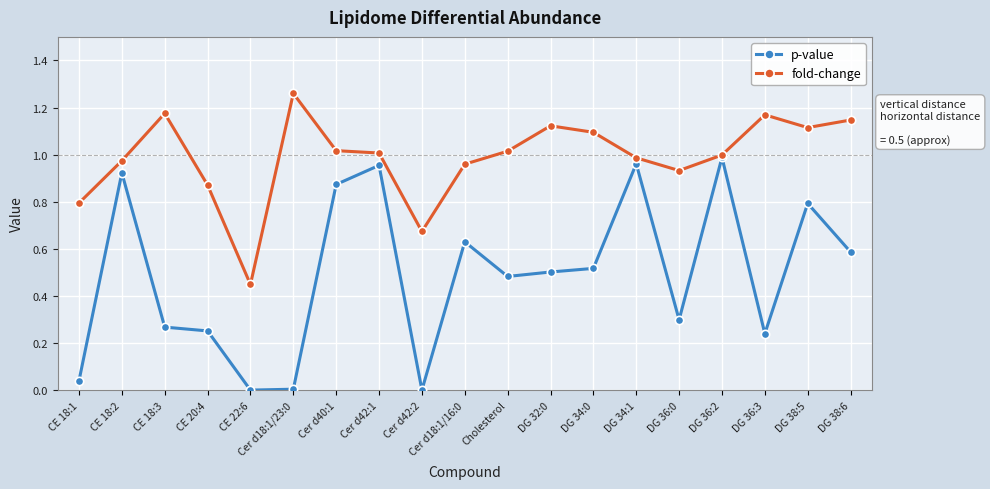

Which series has the widest spread of values?

p-value